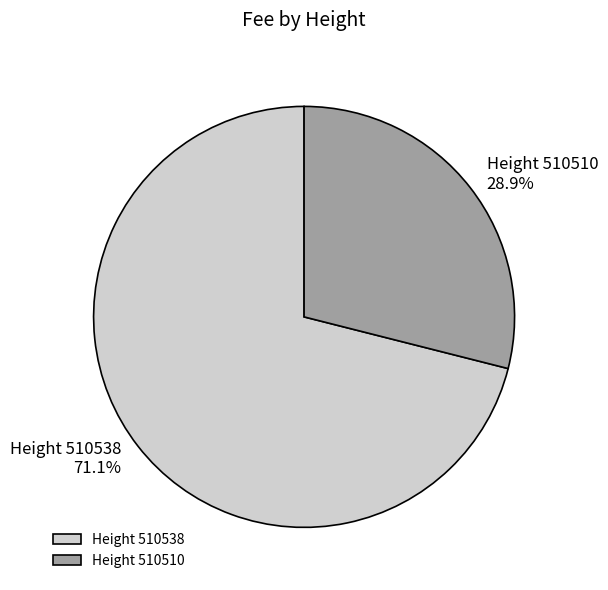

Which has a higher value, Height 510538 or Height 510510?

Height 510538